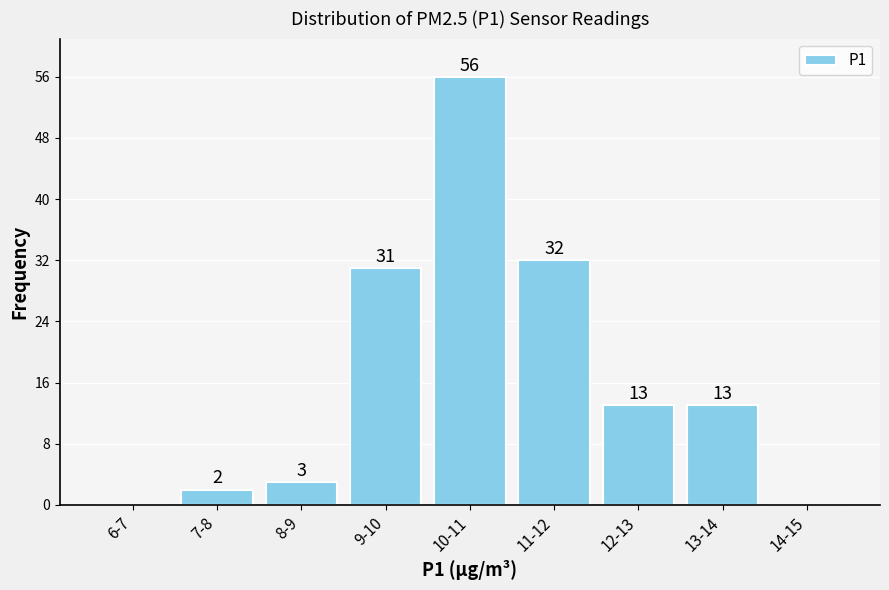

Reading right to left, what are all the values shown in this chart?

14-15=0	13-14=13	12-13=13	11-12=32	10-11=56	9-10=31	8-9=3	7-8=2	6-7=0